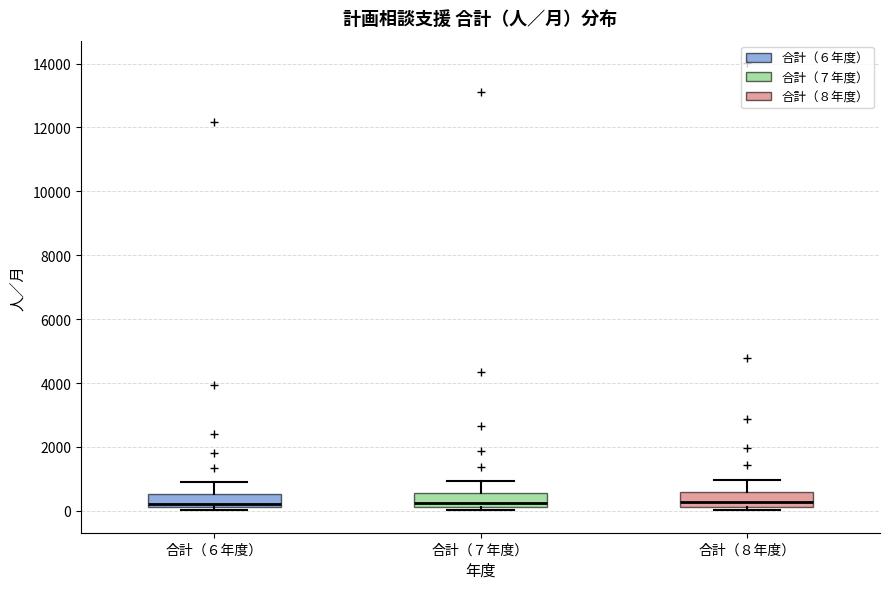

Where is the upper edge of the box for 合計（７年度） on the y-axis? The values are not printed on the chart, so give them approximately, as read against the axis.

600